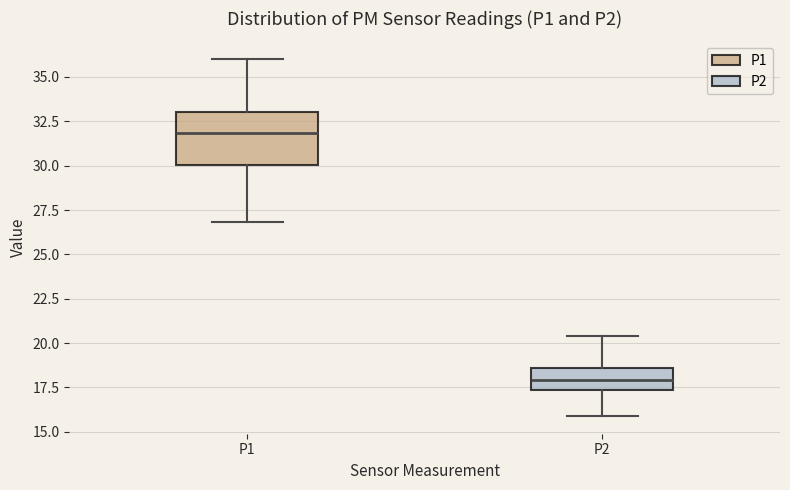

Where is the upper edge of the box for P1 on the y-axis? The values are not printed on the chart, so give them approximately, as read against the axis.

33.0